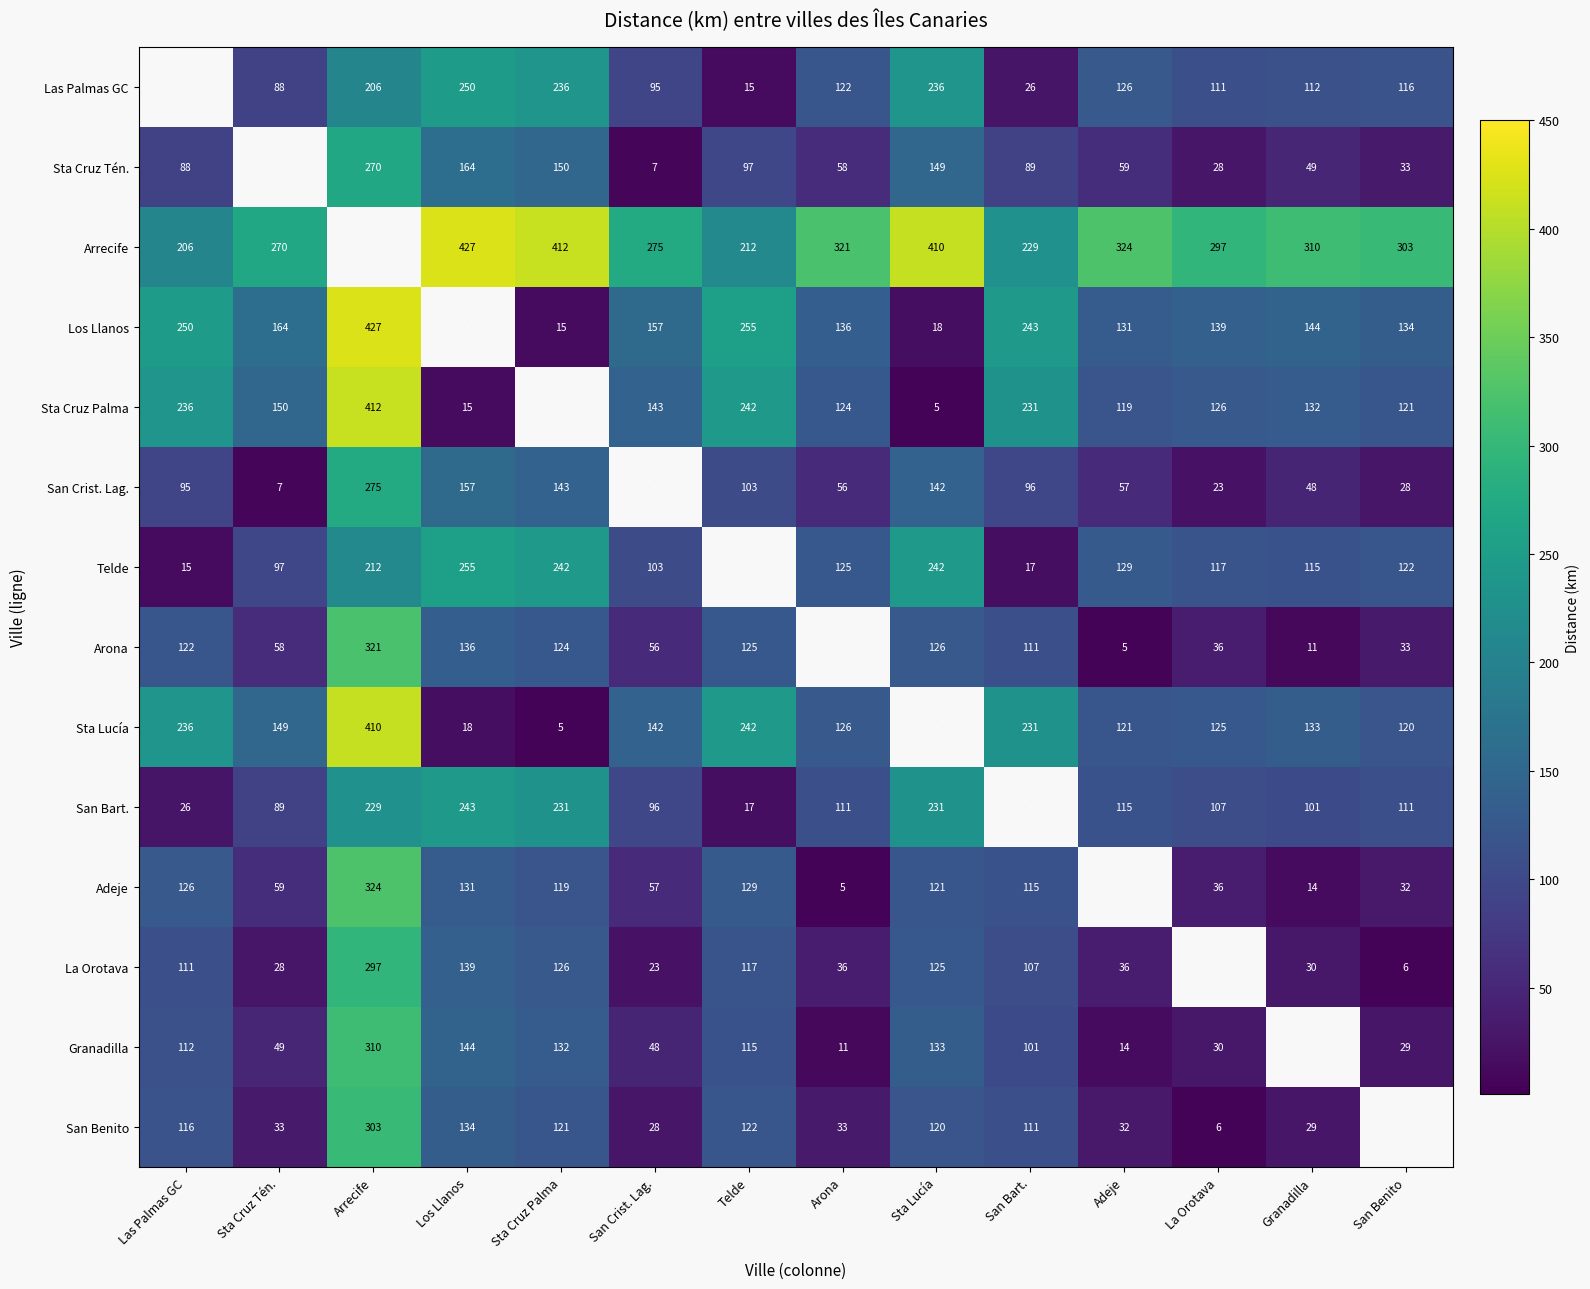

What is the sum of the Sta Lucía values at Las Palmas GC and La Orotava?

361